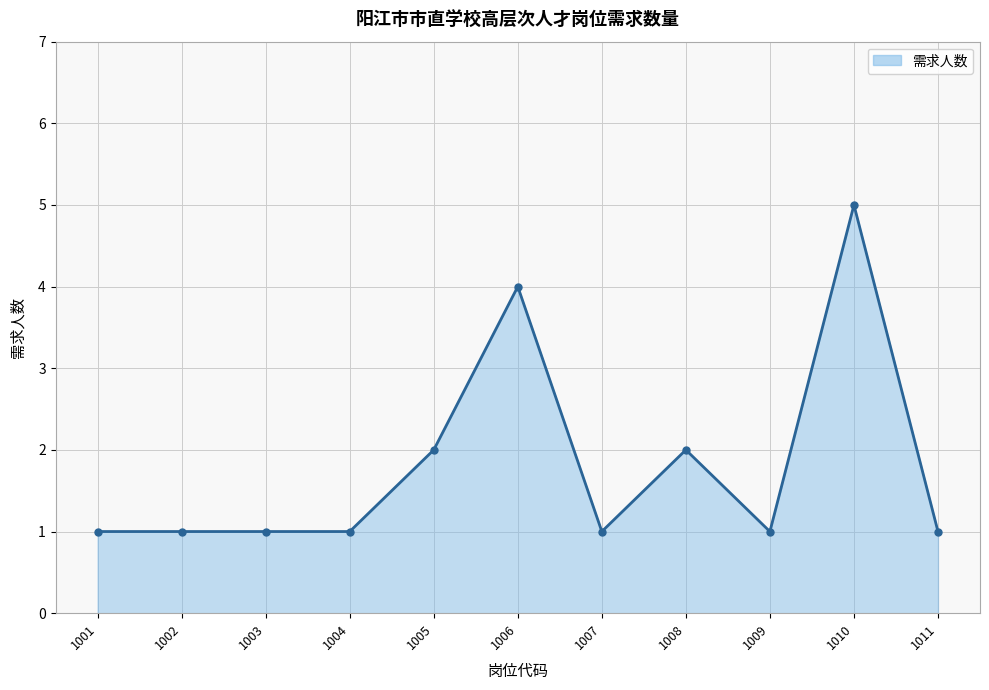

What is the value of the 5th point from the left?

2